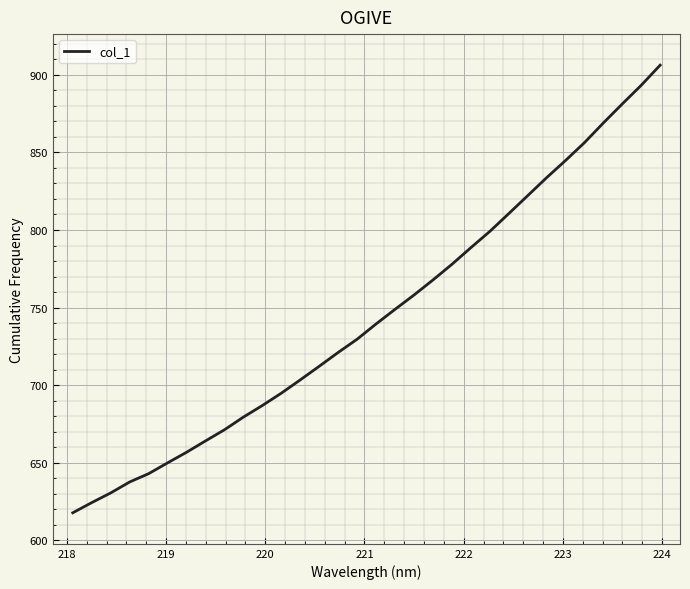

What is the difference between the maximum and minimum values?

288.5